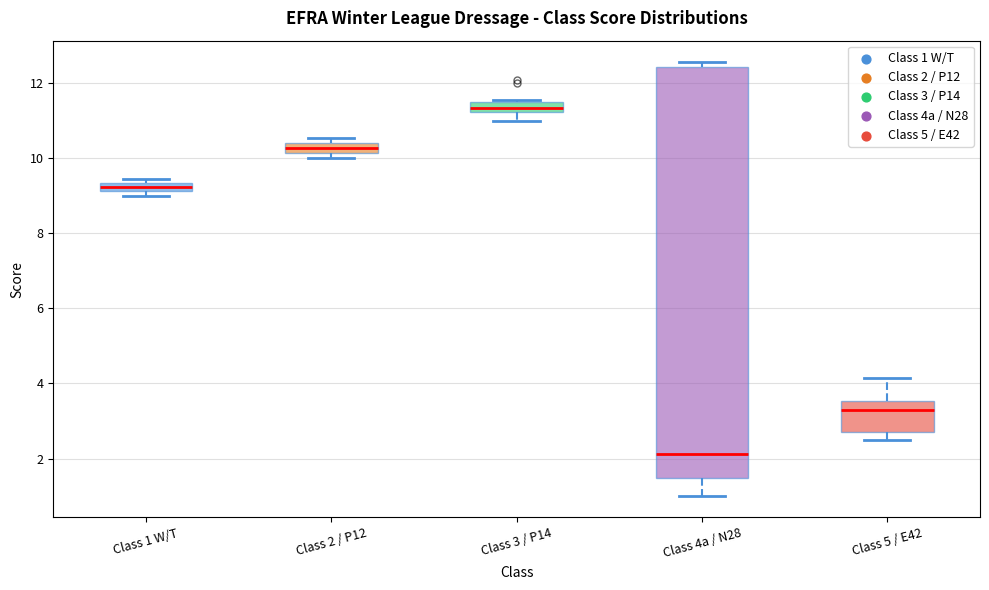

Where is the upper edge of the box for Class 4a / N28 on the y-axis? The values are not printed on the chart, so give them approximately, as read against the axis.

12.4